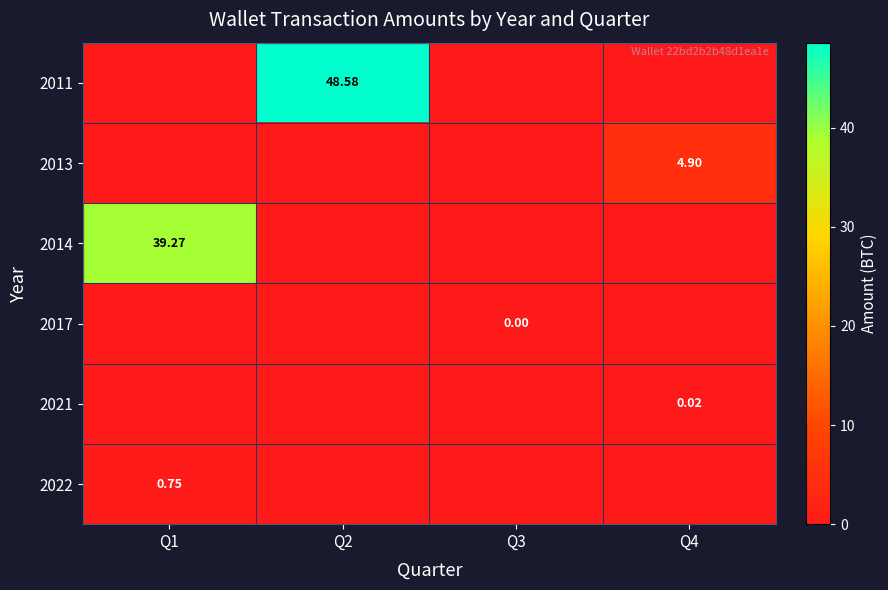

Is the value of 2022 at Q1 greater than the value of 2013 at Q4?

No